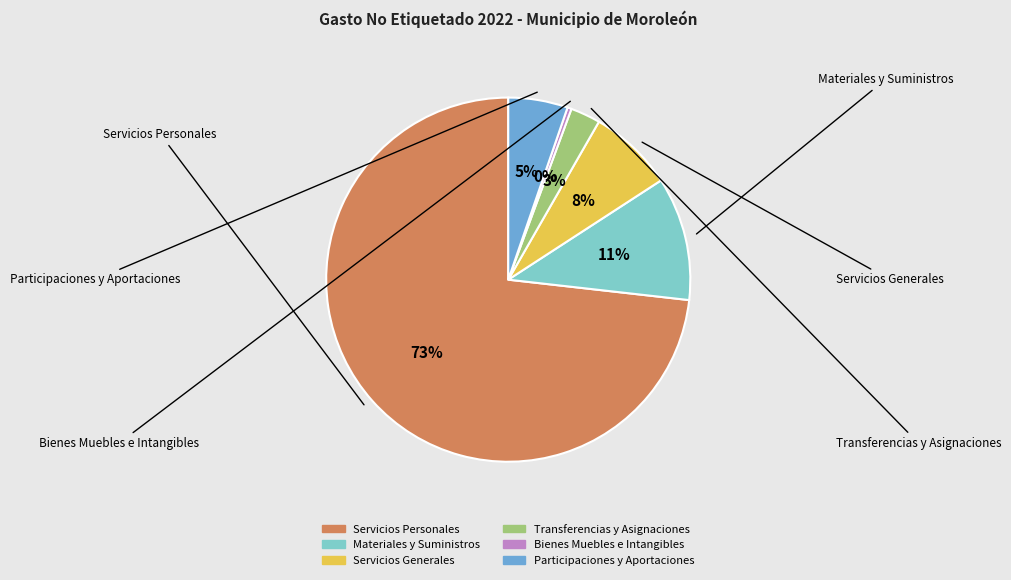

Rank the categories by value from lowest to highest.

Bienes Muebles e Intangibles, Transferencias y Asignaciones, Participaciones y Aportaciones, Servicios Generales, Materiales y Suministros, Servicios Personales